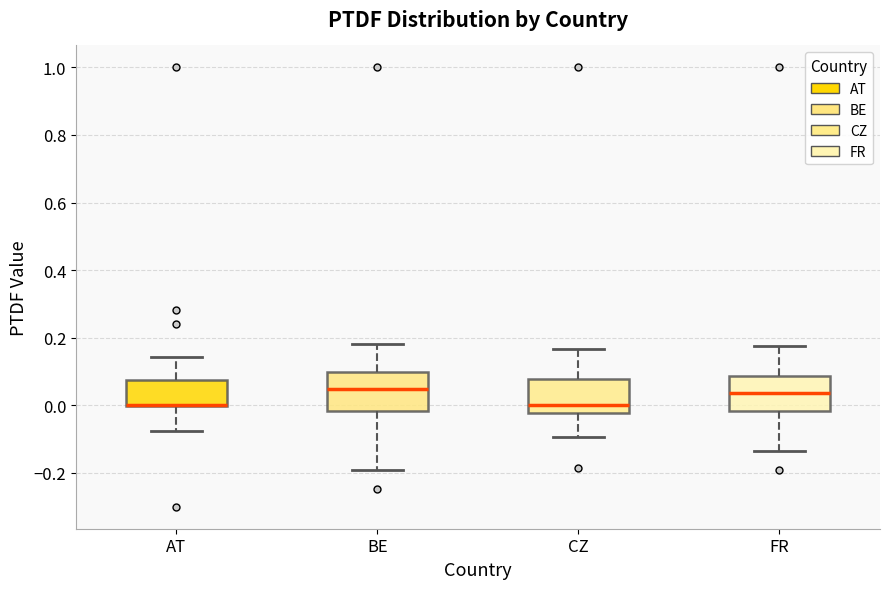

Reading left to right, transcribe this box plot: for each box, give where its median line is, the range the box spans, and where its two whiskers end, as read against the y-axis. The values are not printed on the chart, so give them approximately, as read against the axis.

AT: median 0.00 (drawn on the box's lower edge), box 0.00 to 0.08, whiskers -0.08 to 0.14
BE: median 0.04, box -0.02 to 0.10, whiskers -0.20 to 0.18
CZ: median 0.00, box -0.02 to 0.08, whiskers -0.10 to 0.16
FR: median 0.04, box -0.02 to 0.08, whiskers -0.14 to 0.18